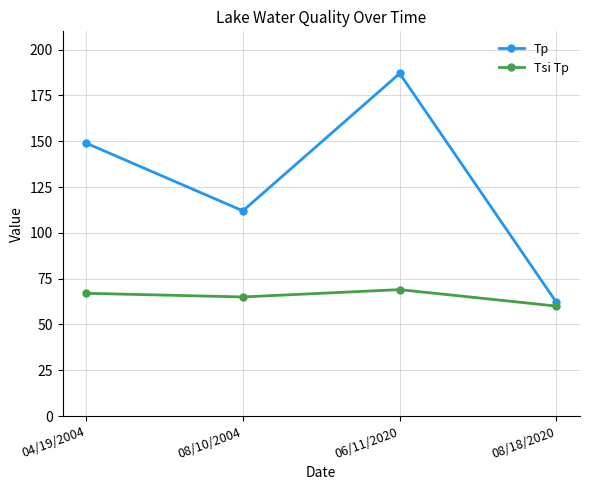

True or false: Tp and Tsi Tp intersect in this chart.

False